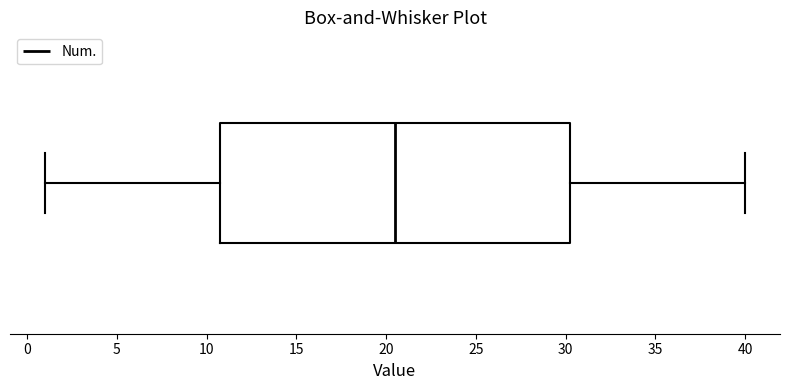

Transcribe this box plot: give where the median line is, the range the box spans, and where the two whiskers end, as read against the x-axis. The values are not printed on the chart, so give them approximately, as read against the axis.

median 20.5, box 11.0 to 30.5, whiskers 1.0 to 40.0